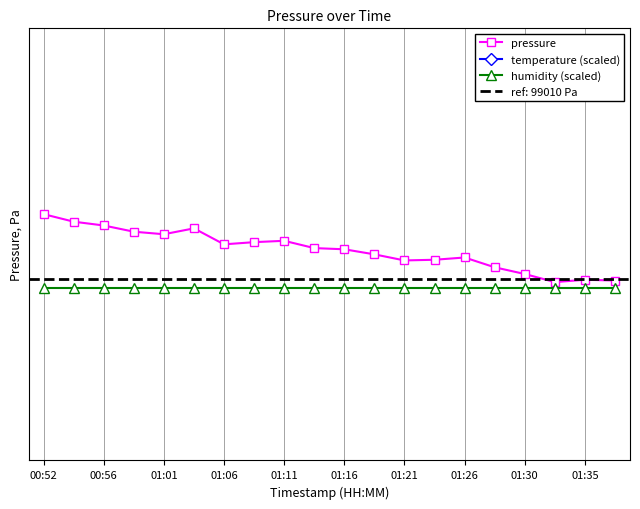

What is the value of the pressure point at the 13th from the left?

99031.4